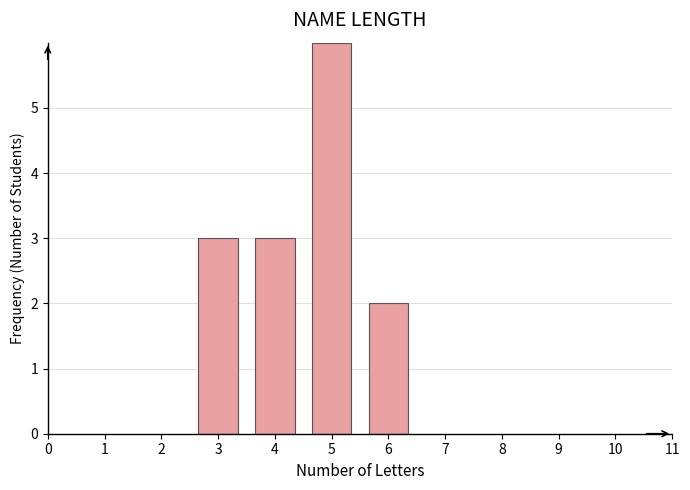

Reading right to left, extract all data points from this chart.

2	6	3	3